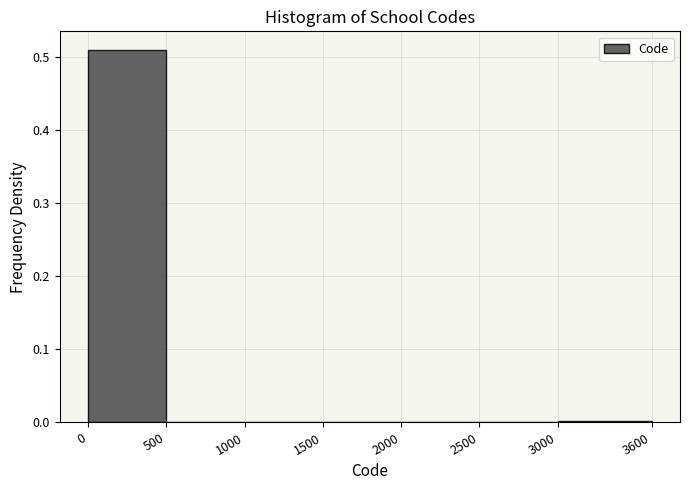

Reading left to right, list every bar in this chart as the range it spans on the x-axis followed by its height. The values are not printed on the chart, so give them approximately, as read against the axis.

0 to 500: 0.51
500 to 1000: 0
1000 to 1500: 0
1500 to 2000: 0
2000 to 2500: 0
2500 to 3000: 0
3000 to 3600: under 0.01